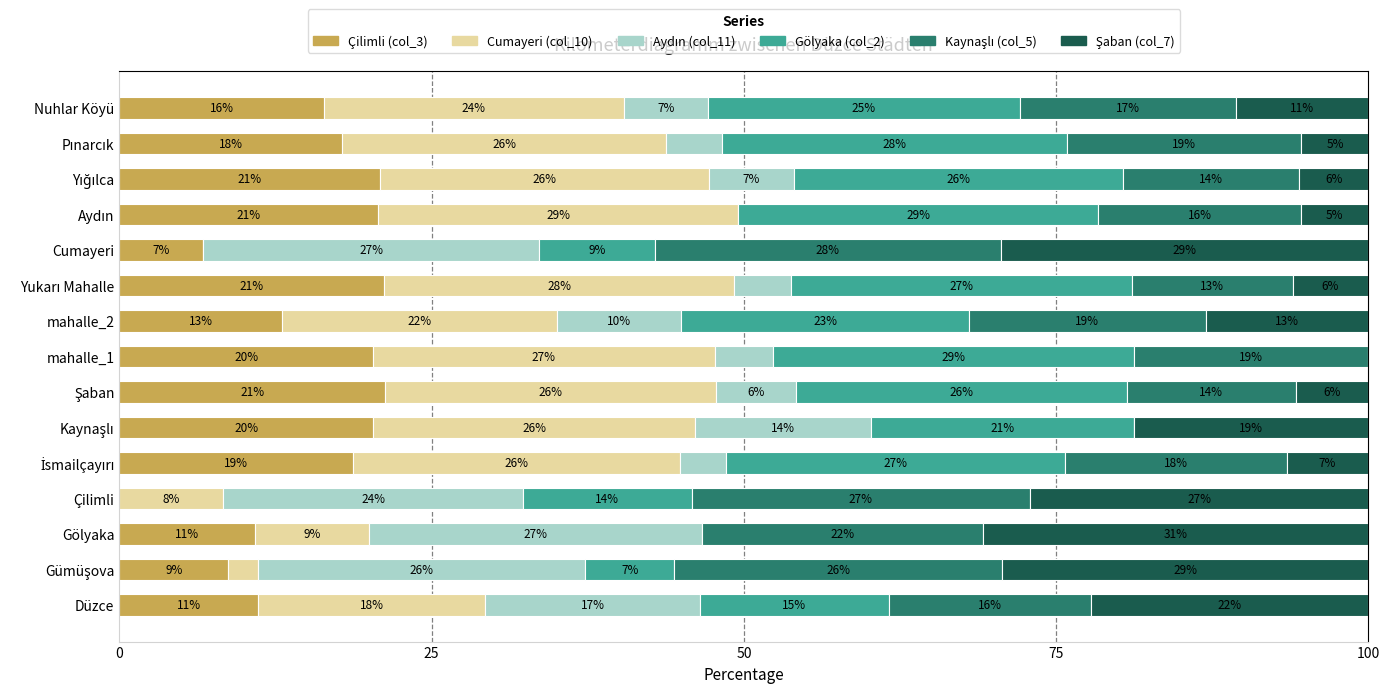

What is the highest value of the Çilimli (col_3) series?

21.3